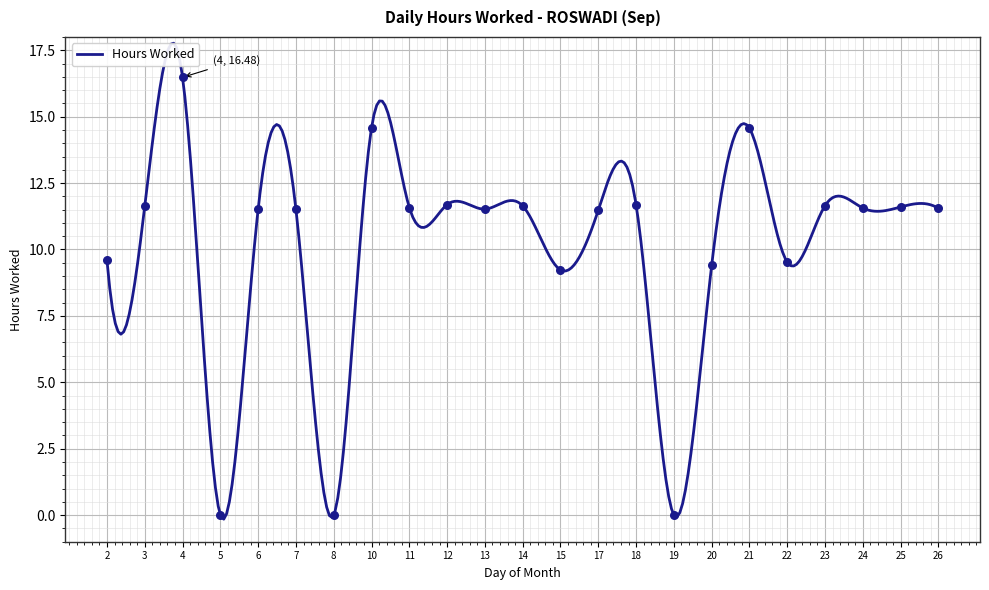

Which has a higher value, 26 or 12?

12